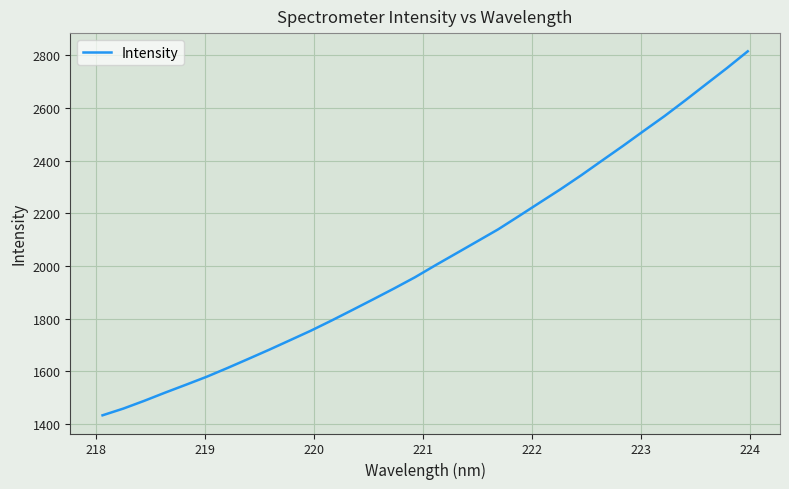

What is the smallest value displayed?

1432.4